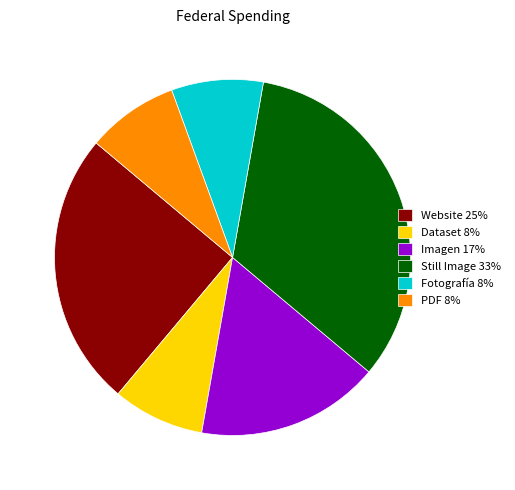

Combined, do Imagen and Fotografía account for over 50%?

No